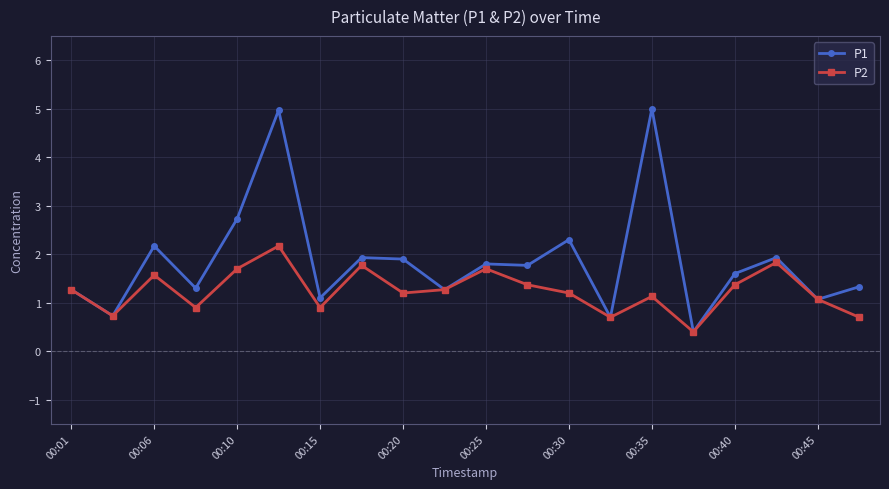

What is the value of the P1 point at the 6th from the left?

5.0